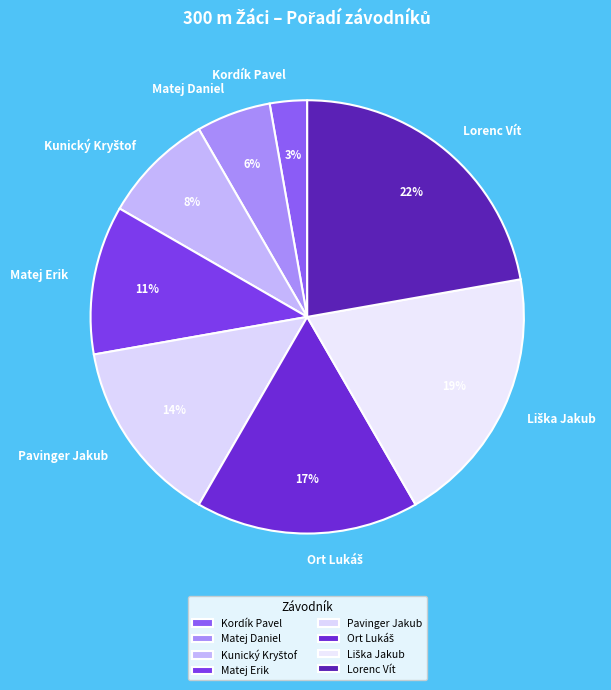

What percentage is the Lorenc Vít slice, to the nearest percent?

22%